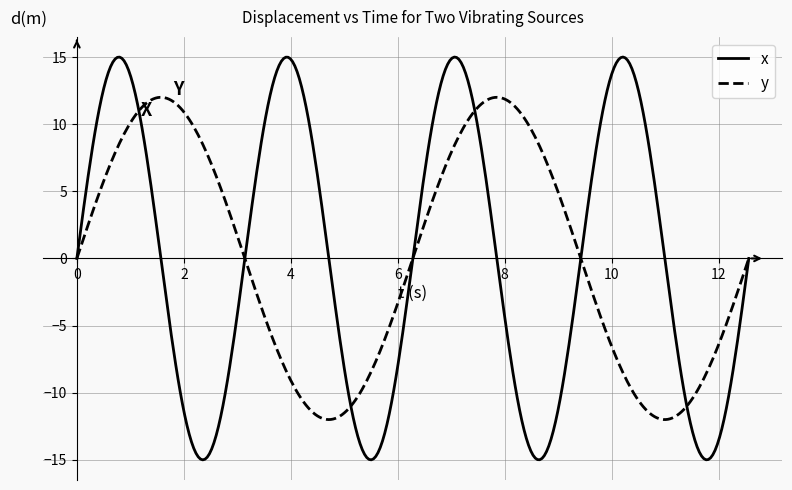

Does the chart display data point markers on the line(s)?

No